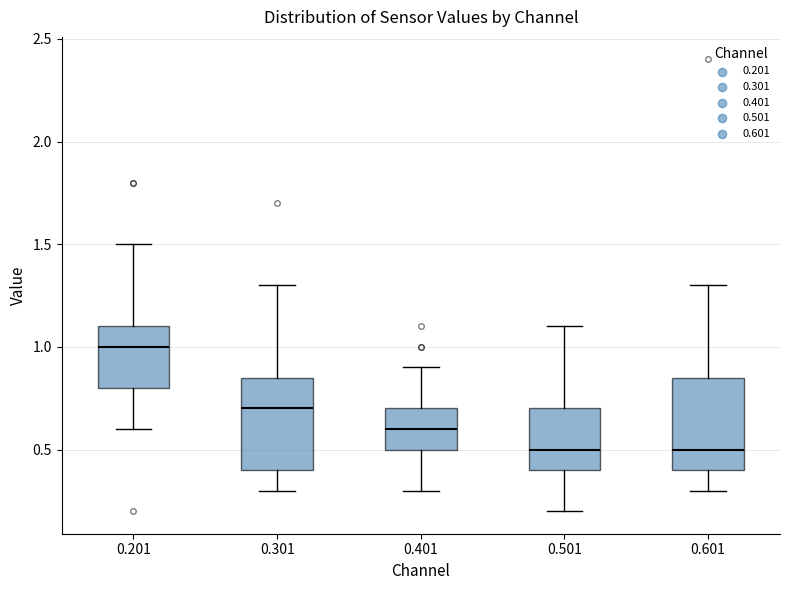

Where does the median line of the box at x = 0.201 sit on the y-axis? The values are not printed on the chart, so give them approximately, as read against the axis.

1.00